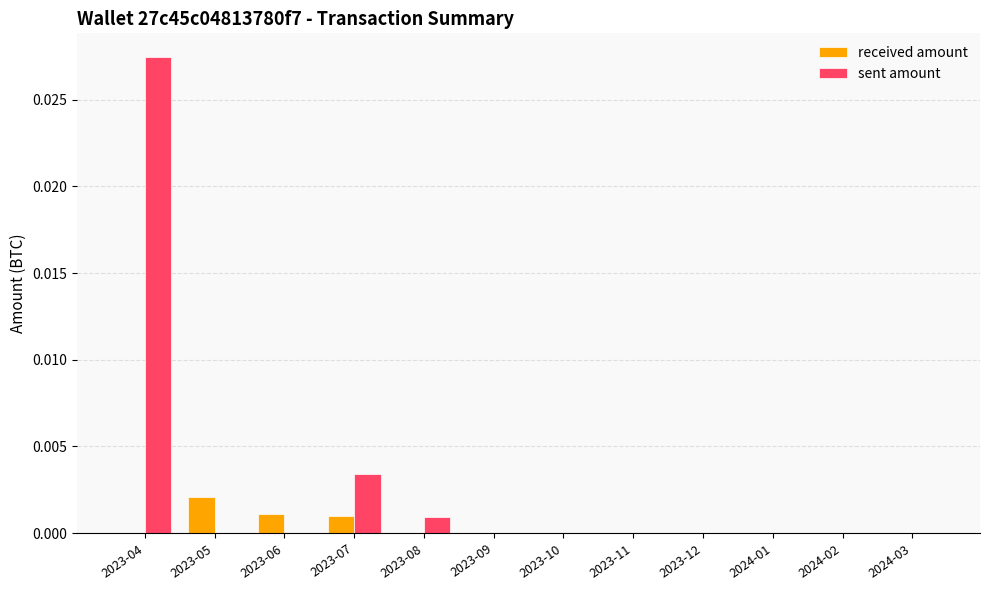

At which category does the chart reach its peak across all series?

2023-04